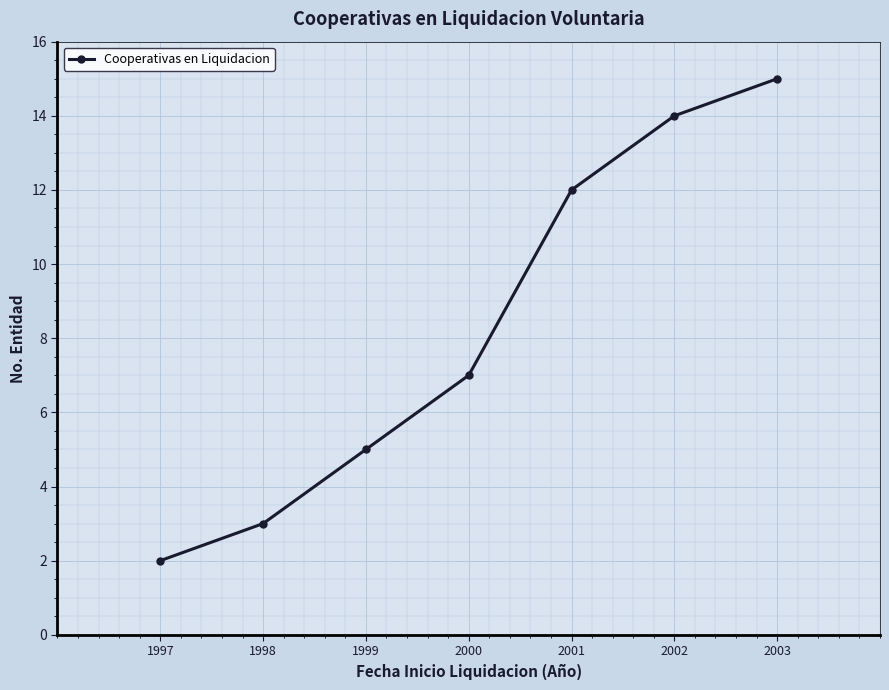

What is the change in value from 1998 to 2001?

+9